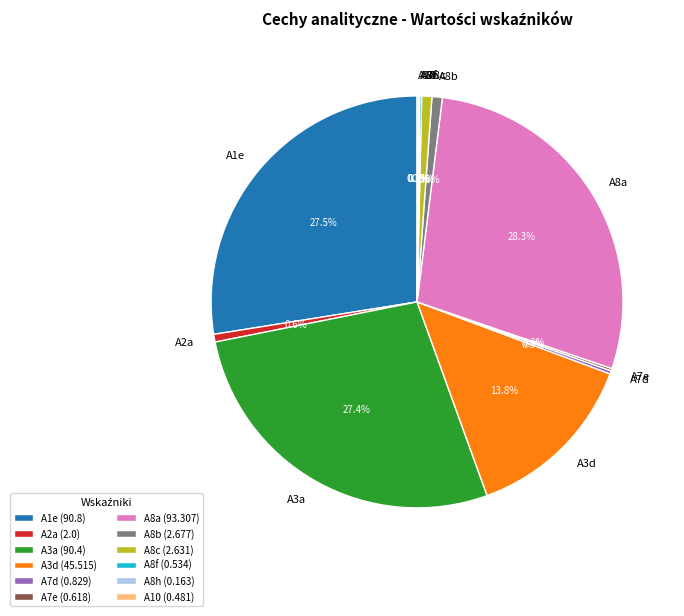

Is A8b the majority of the pie?

No